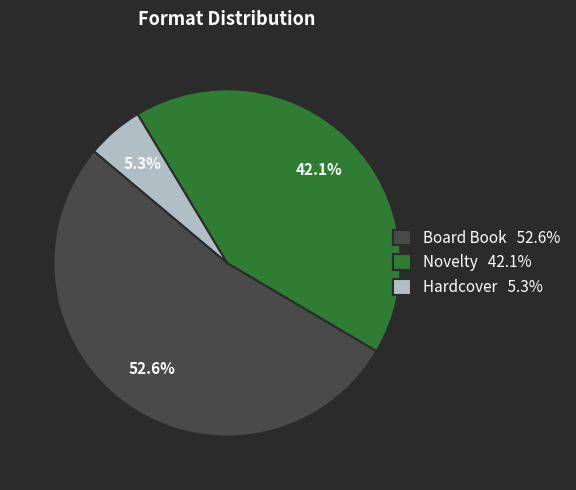

True or false: Hardcover accounts for 1% of the total.

False